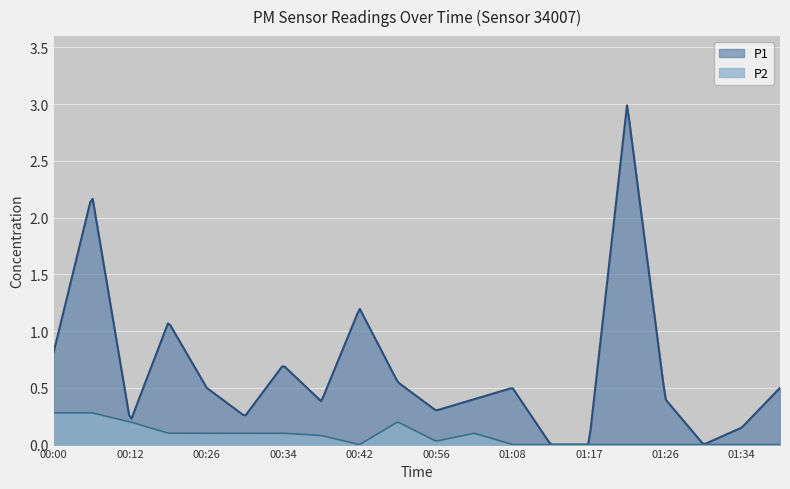

What is the difference between the highest and lowest values at 01:34?

0.1